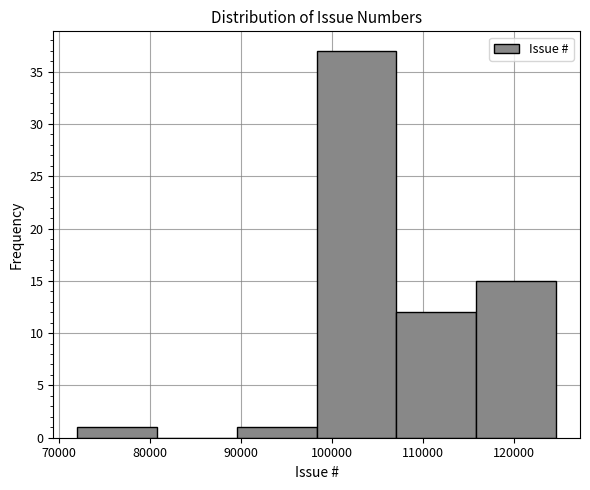

Reading left to right, list every bar in this chart as the range it spans on the x-axis followed by its height. Neither the bar edges nor the heights are printed on the chart, so give them approximately, as read against the axes.

72000 to 81000: 1
81000 to 90000: 0
90000 to 98000: 1
98000 to 107000: 37
107000 to 116000: 12
116000 to 125000: 15